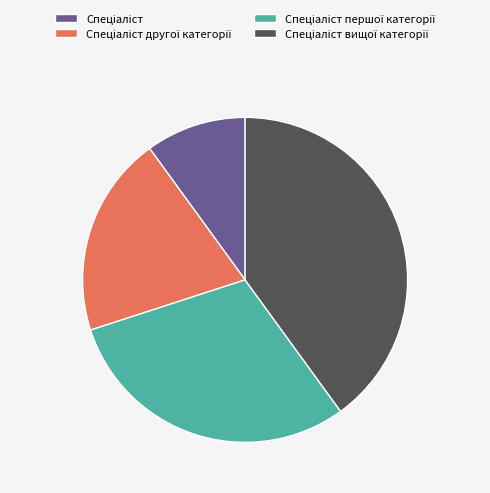

Does any single category account for the majority?

No